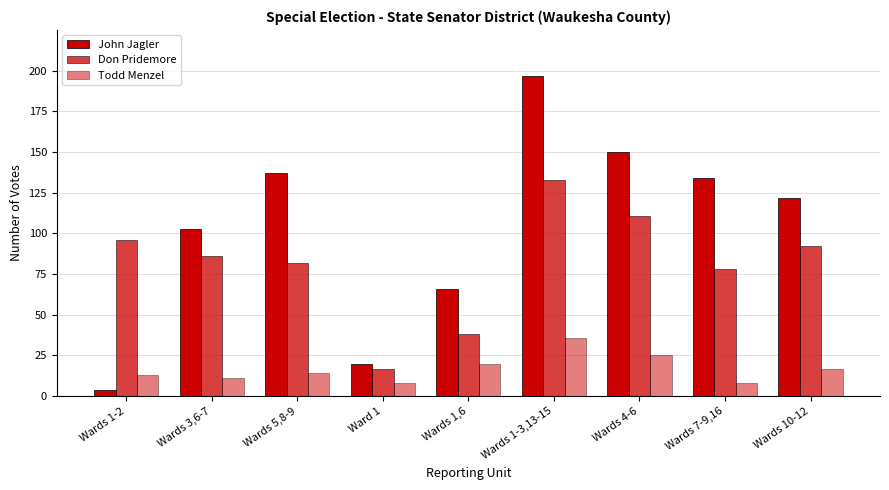

How many values in the John Jagler series are below 122?

4